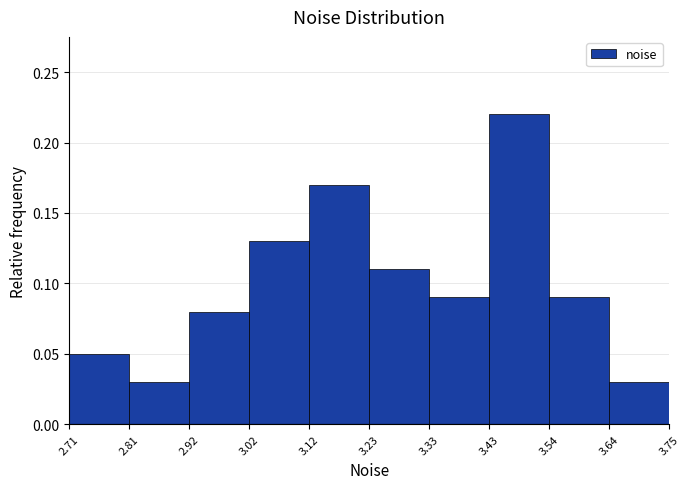

Reading left to right, transcribe this chart: for each bar, give the range it covers on the x-axis and its height. The values are not printed on the chart, so give them approximately, as read against the axis.

2.71 to 2.81: 0.05
2.81 to 2.92: 0.03
2.92 to 3.02: 0.08
3.02 to 3.12: 0.13
3.12 to 3.23: 0.17
3.23 to 3.33: 0.11
3.33 to 3.43: 0.09
3.43 to 3.54: 0.22
3.54 to 3.64: 0.09
3.64 to 3.75: 0.03